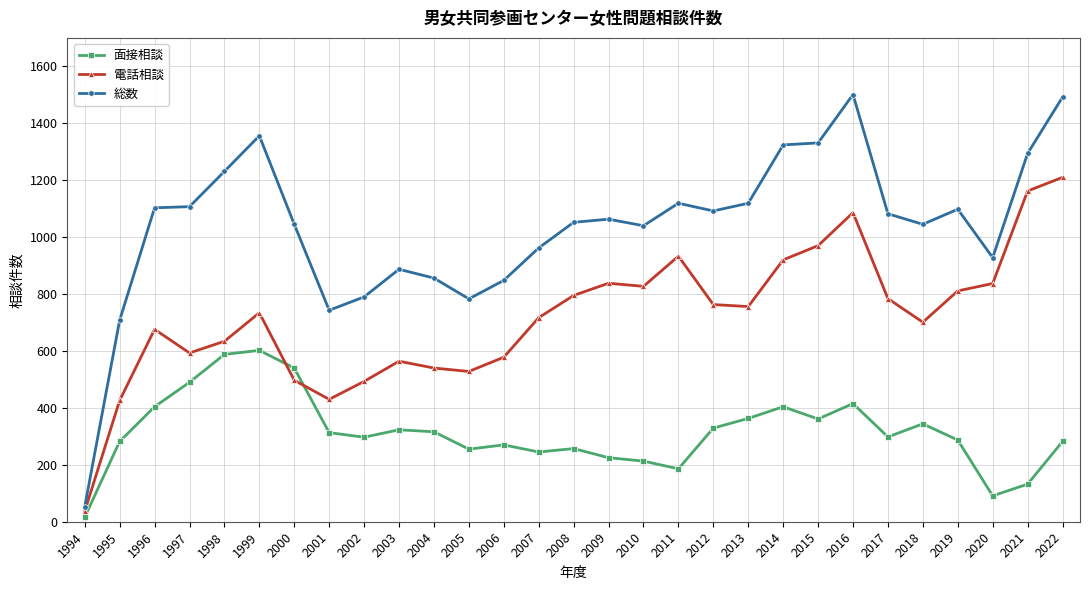

Is it true that 面接相談 equals 602 at 1999?

True